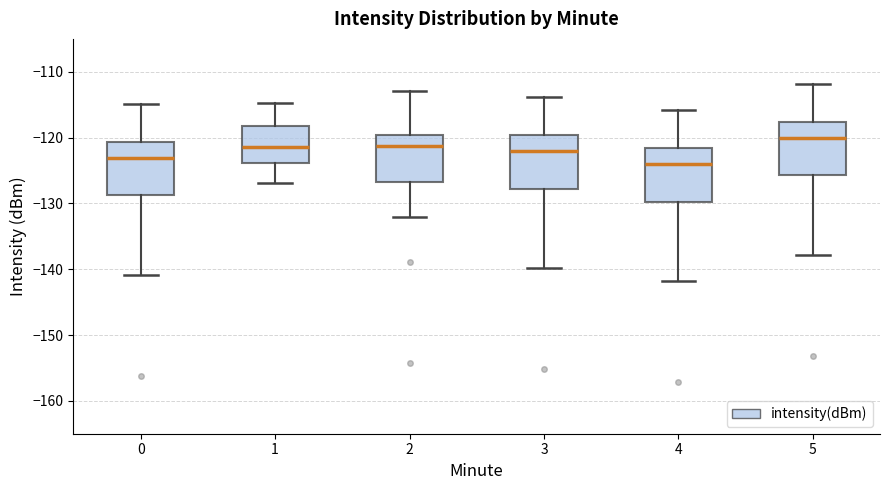

Reading left to right, transcribe this box plot: for each box, give where its median line is, the range the box spans, and where its two whiskers end, as read against the y-axis. The values are not printed on the chart, so give them approximately, as read against the axis.

0: median -123, box -129 to -121, whiskers -141 to -115
1: median -121, box -124 to -118, whiskers -127 to -115
2: median -121, box -127 to -120, whiskers -132 to -113
3: median -122, box -128 to -120, whiskers -140 to -114
4: median -124, box -130 to -122, whiskers -142 to -116
5: median -120, box -126 to -118, whiskers -138 to -112